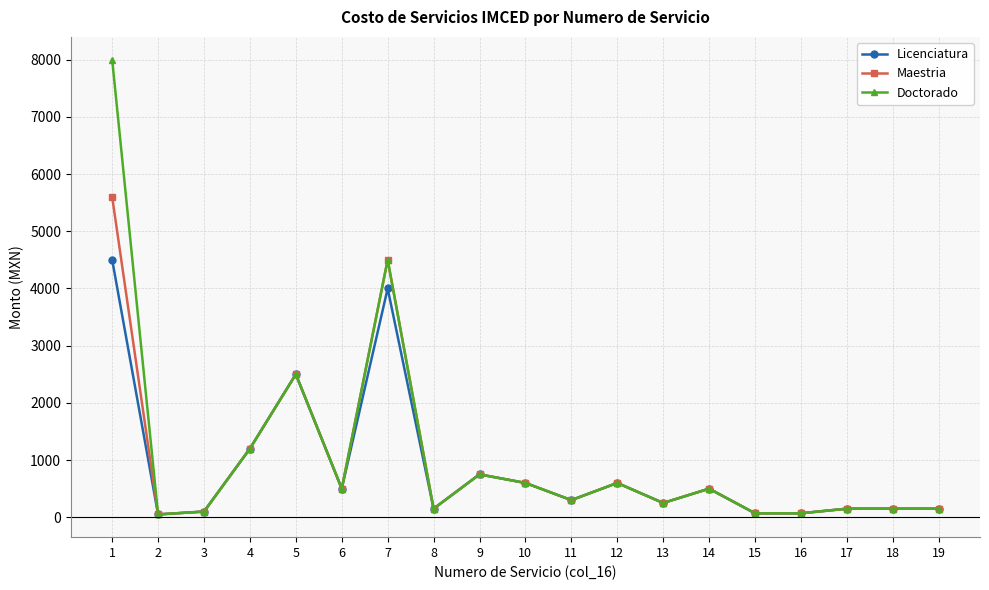

What is the difference between the Maestria values at 12 and 13?

350